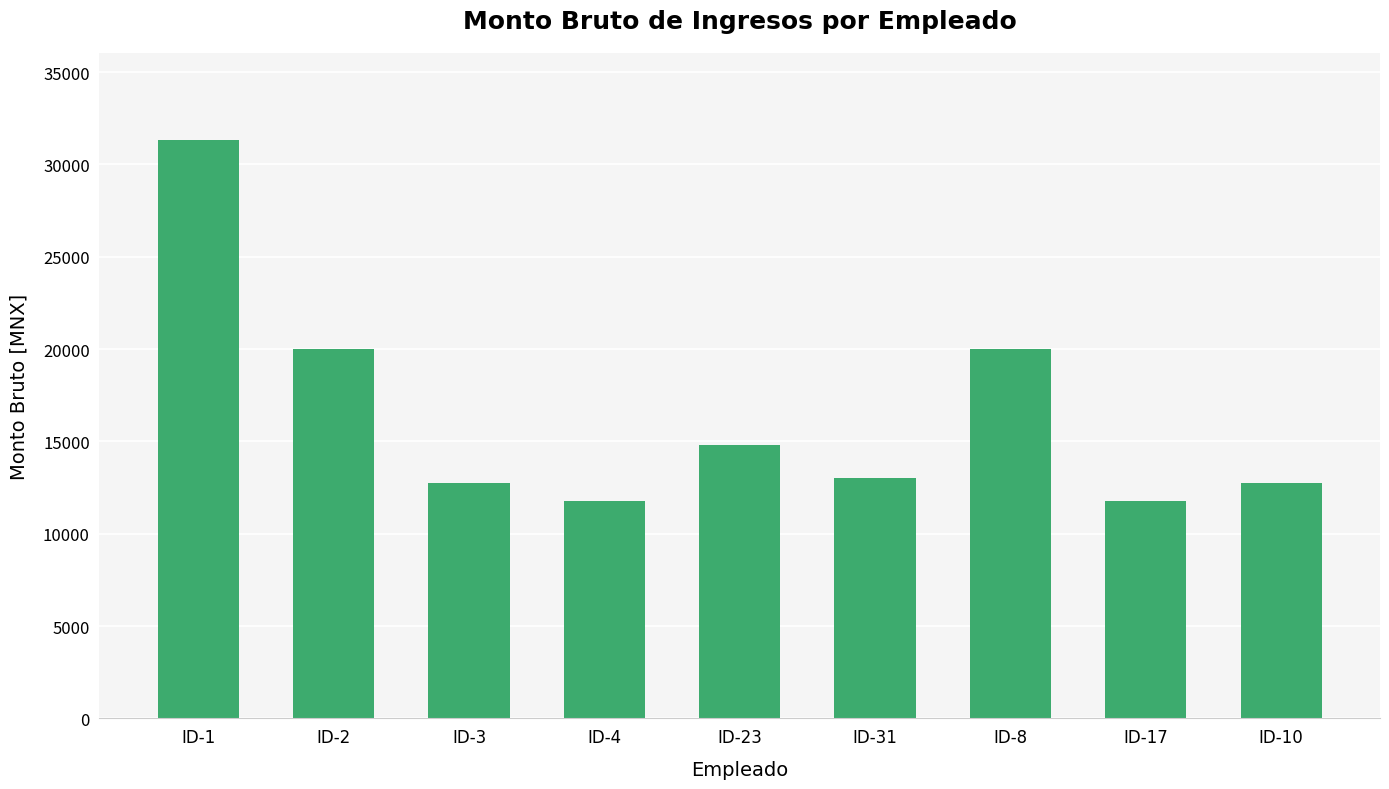

Reading left to right, what are all the values shown in this chart?

ID-1=31333.1	ID-2=20015.8	ID-3=12761.3	ID-4=11754.4	ID-23=14800.0	ID-31=13000.0	ID-8=20015.8	ID-17=11754.4	ID-10=12761.3